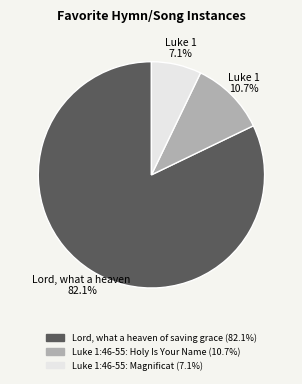

Count the number of slices in the pie.

3